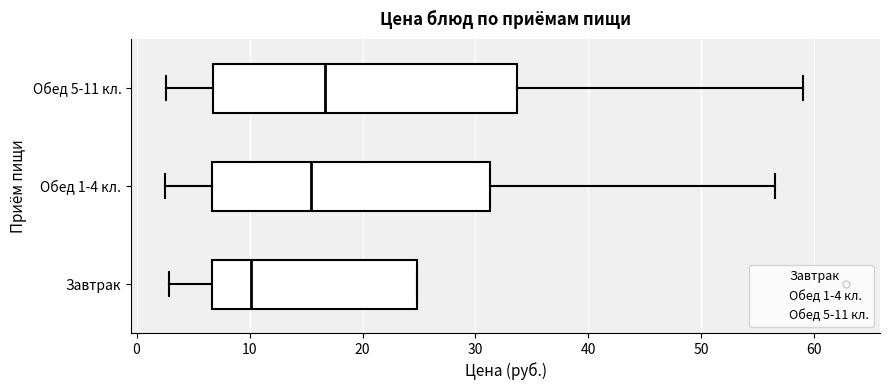

Reading bottom to top, read every box against the x-axis: the position of its median line, the range the box covers, and the ends of its whiskers. The values are not printed on the chart, so give them approximately, as read against the axis.

Завтрак: median 10, box 7 to 25, whiskers 3 to 25
Обед 1-4 кл.: median 15, box 7 to 31, whiskers 3 to 57
Обед 5-11 кл.: median 17, box 7 to 34, whiskers 3 to 59